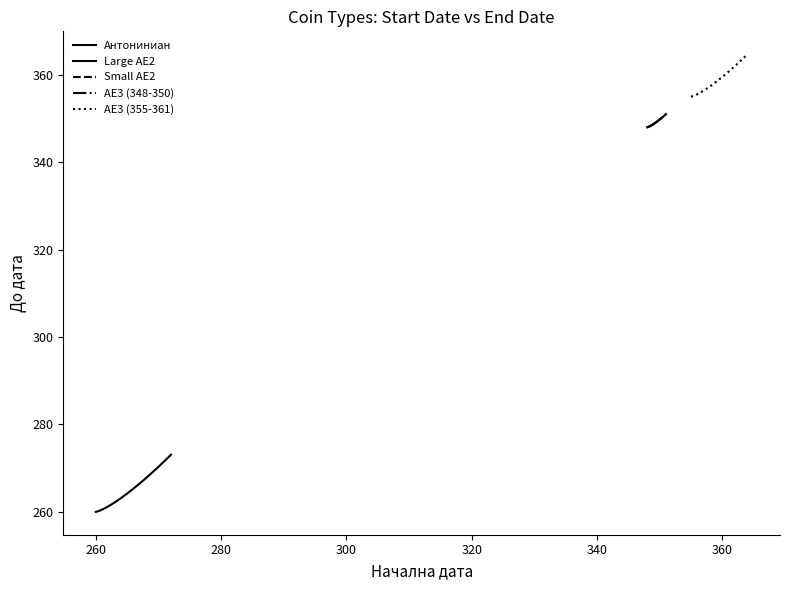

Which has a higher value, До дата or Начална дата?

До дата